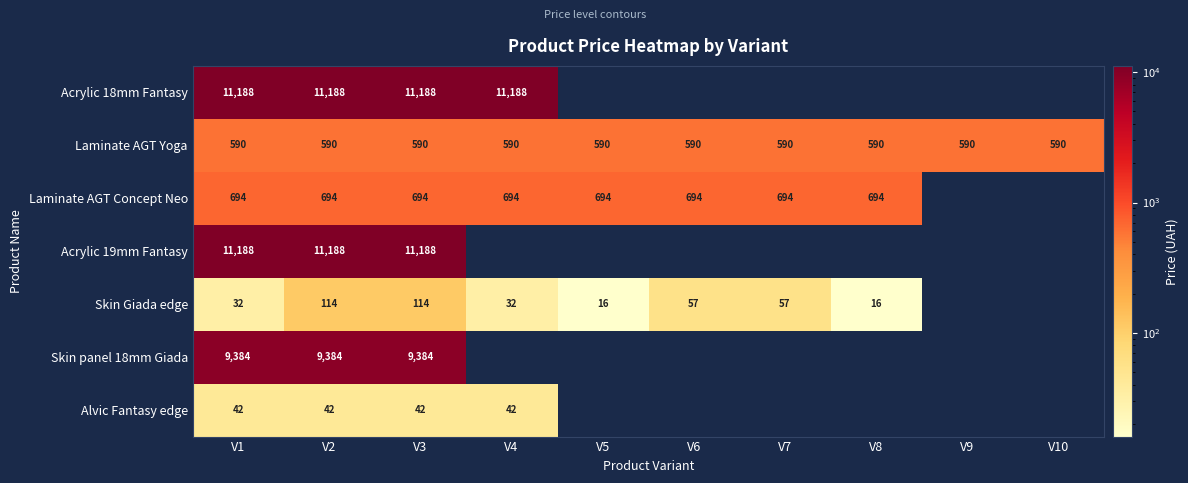

Is the value of Acrylic 18mm Fantasy at V3 greater than the value of Skin Giada edge at V2?

Yes